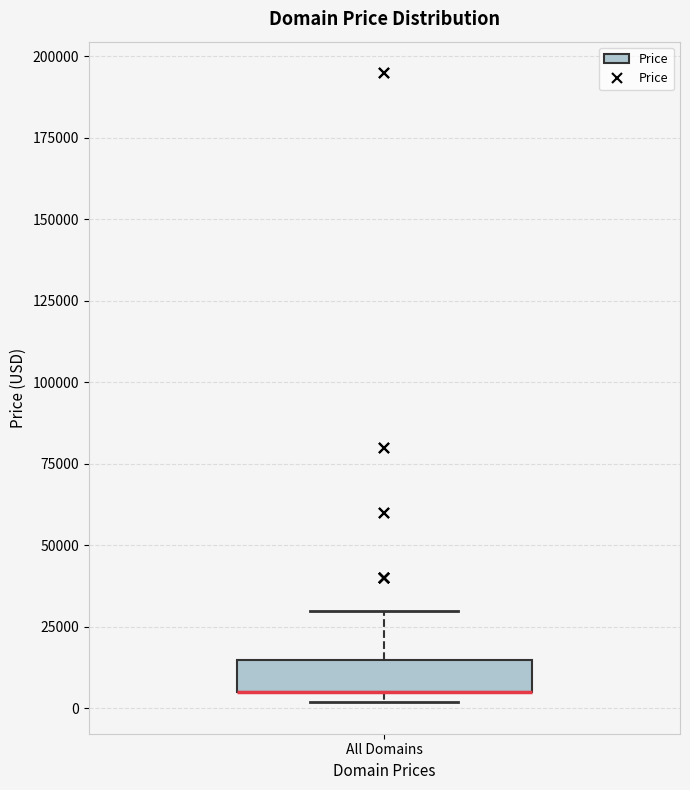

Transcribe this box plot: give where the median line is, the range the box spans, and where the two whiskers end, as read against the y-axis. The values are not printed on the chart, so give them approximately, as read against the axis.

median 5000 (drawn on the box's lower edge), box 5000 to 15000, whiskers 0 to 30000